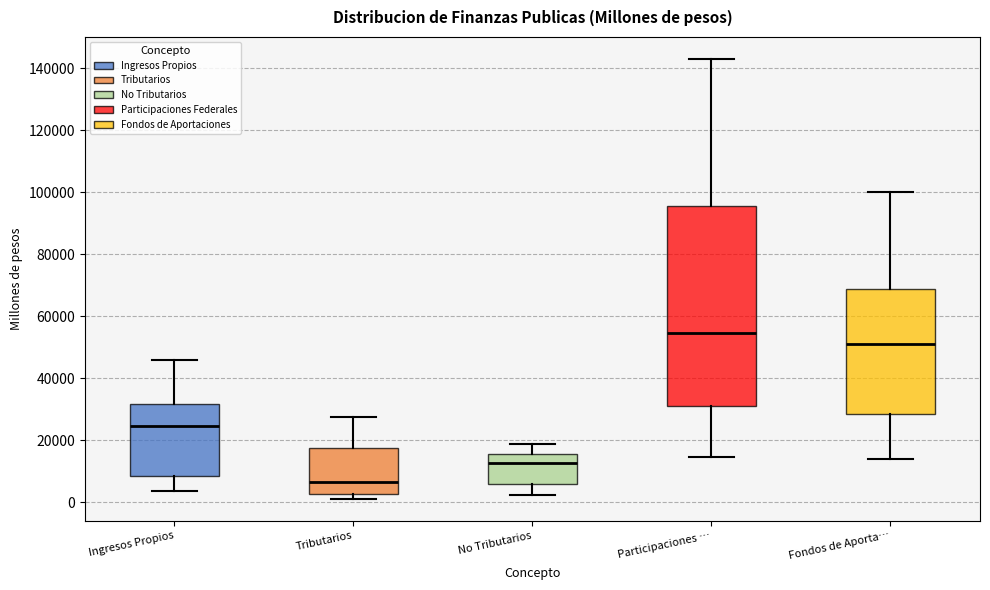

Reading left to right, read every box against the y-axis: the position of its median line, the range the box covers, and the ends of its whiskers. The values are not printed on the chart, so give them approximately, as read against the axis.

Ingresos Propios: median 24000, box 8000 to 32000, whiskers 4000 to 46000
Tributarios: median 6000, box 2000 to 18000, whiskers 2000 (just below the box's lower edge) to 28000
No Tributarios: median 12000, box 6000 to 16000, whiskers 2000 to 18000
Participaciones …: median 54000, box 32000 to 96000, whiskers 14000 to 144000
Fondos de Aporta…: median 52000, box 28000 to 68000, whiskers 14000 to 100000